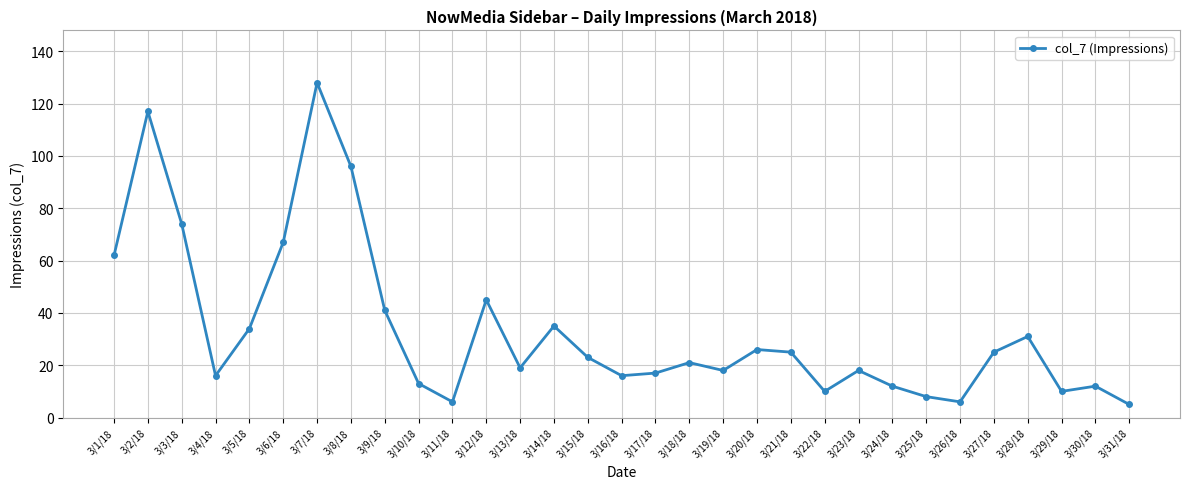

What is the difference between the maximum and minimum values?

123